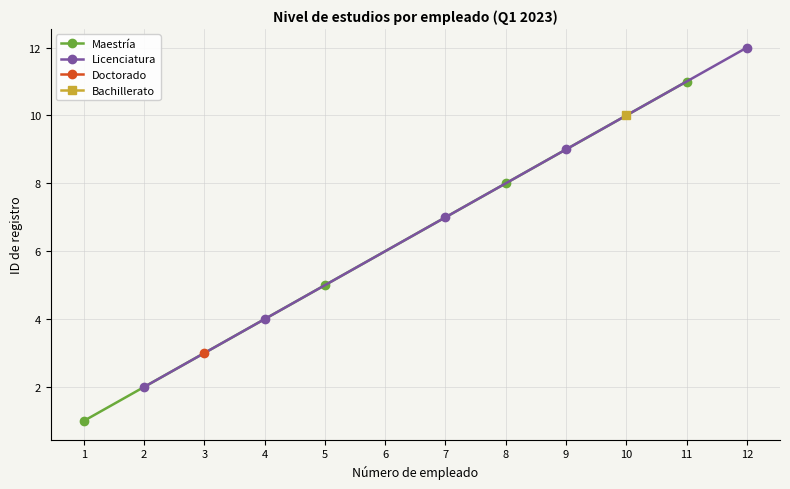

How many data points does each series have?

12